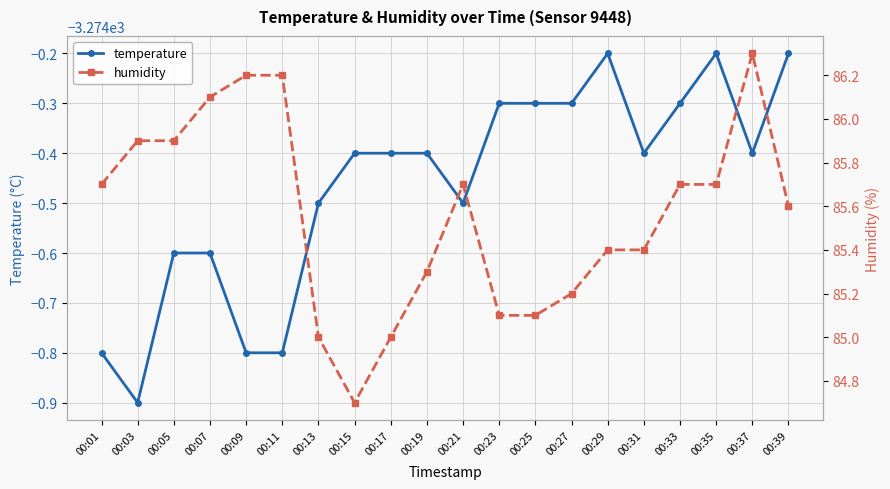

What are all the series names shown in the legend?

temperature, humidity